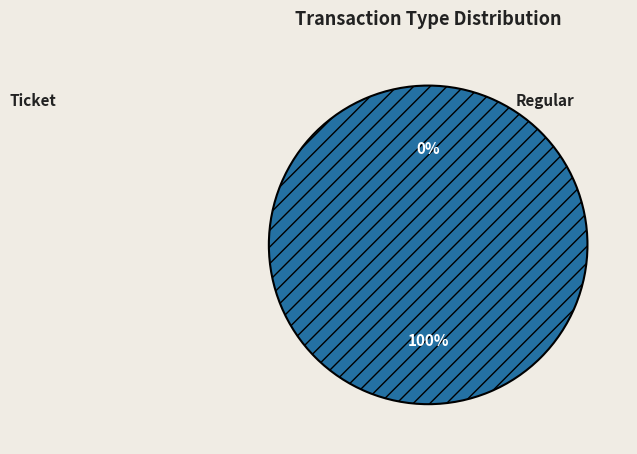

Combined, do Regular and Ticket account for over 50%?

Yes